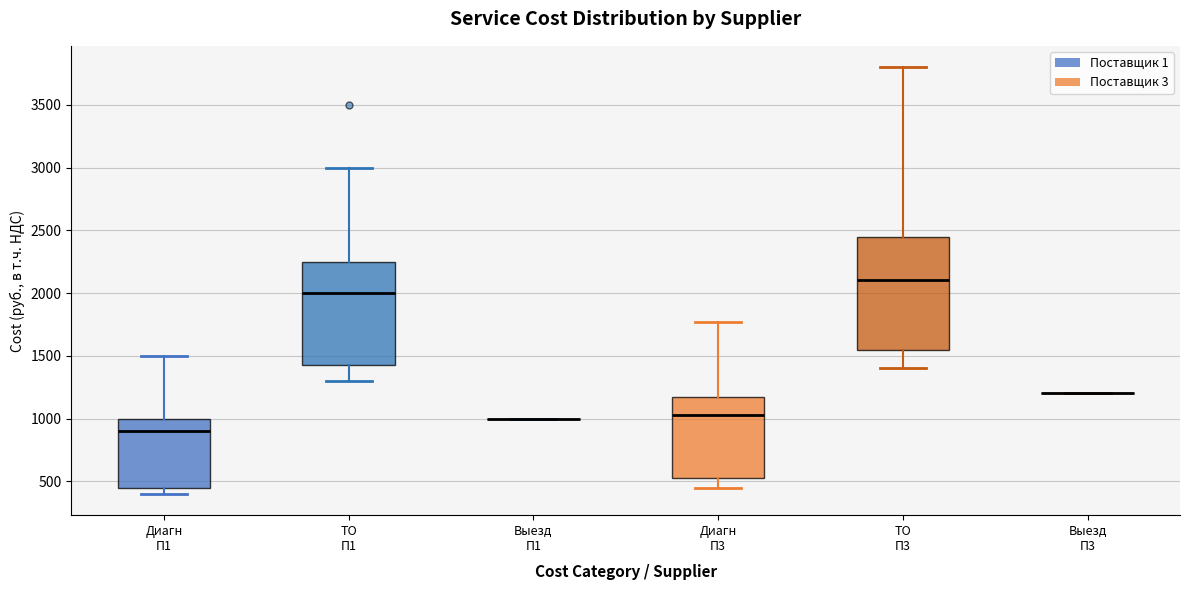

Reading left to right, read every box against the y-axis: the position of its median line, the range the box covers, and the ends of its whiskers. The values are not printed on the chart, so give them approximately, as read against the axis.

Диагн П1: median 900, box 450 to 1000, whiskers 400 to 1500
ТО П1: median 2000, box 1450 to 2250, whiskers 1300 to 3000
Выезд П1: box collapsed to a line at 1000, whiskers 1000 to 1000
Диагн П3: median 1050, box 550 to 1150, whiskers 450 to 1750
ТО П3: median 2100, box 1550 to 2450, whiskers 1400 to 3800
Выезд П3: box collapsed to a line at 1200, whiskers 1200 to 1200